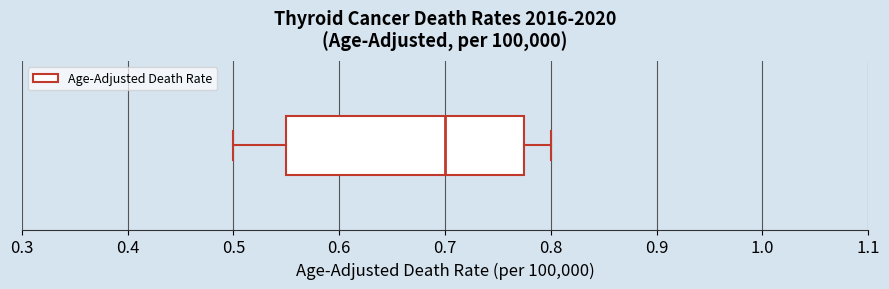

Transcribe this box plot: give where the median line is, the range the box spans, and where the two whiskers end, as read against the x-axis. The values are not printed on the chart, so give them approximately, as read against the axis.

median 0.70, box 0.55 to 0.78, whiskers 0.50 to 0.80